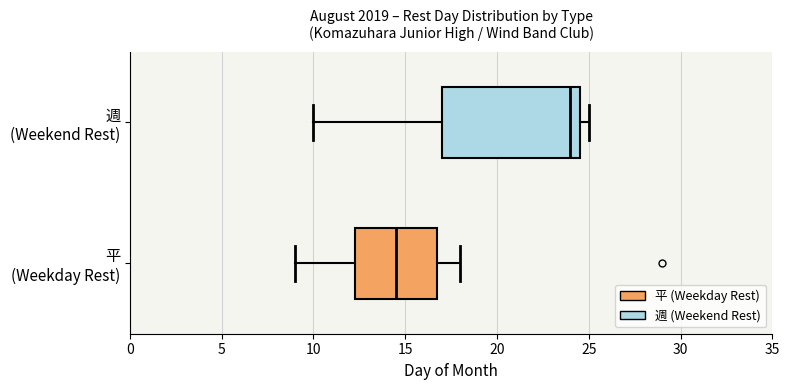

Reading bottom to top, transcribe this box plot: for each box, give where its median line is, the range the box spans, and where its two whiskers end, as read against the x-axis. The values are not printed on the chart, so give them approximately, as read against the axis.

平 (Weekday Rest): median 14.5, box 12.5 to 17.0, whiskers 9.0 to 18.0
週 (Weekend Rest): median 24.0, box 17.0 to 24.5, whiskers 10.0 to 25.0